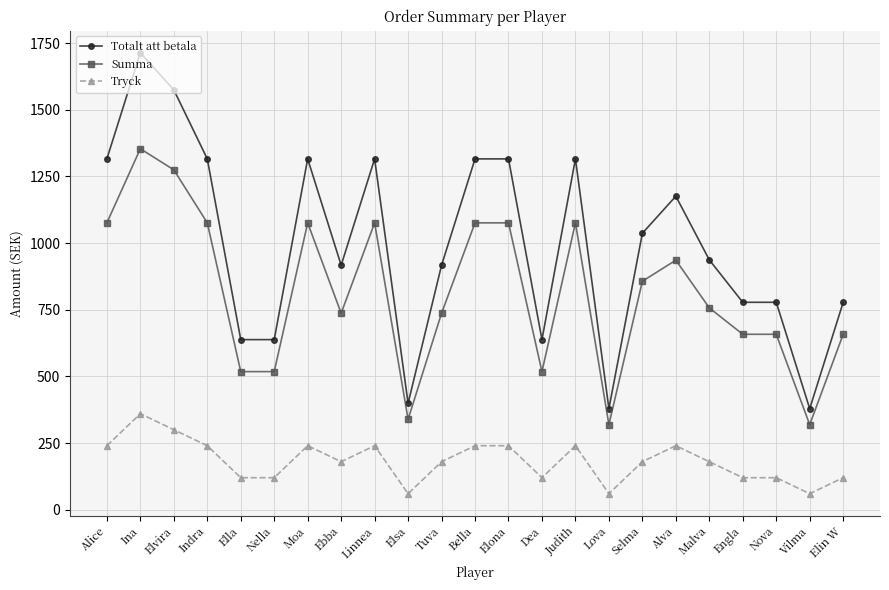

List the series in order of their overall mean, highest first.

Totalt att betala, Summa, Tryck